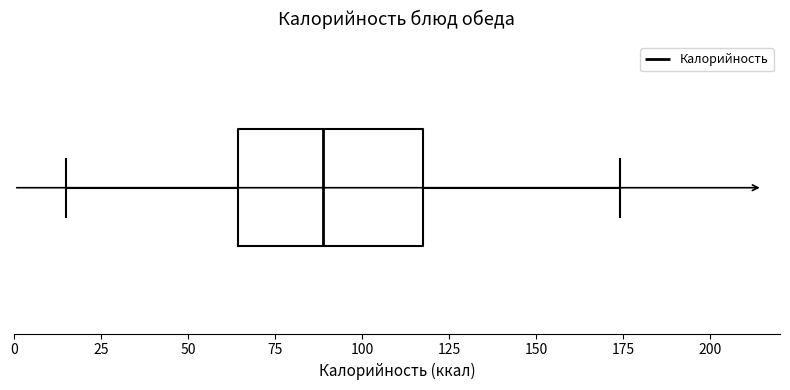

Where does the left whisker of the box end on the x-axis? The values are not printed on the chart, so give them approximately, as read against the axis.

15